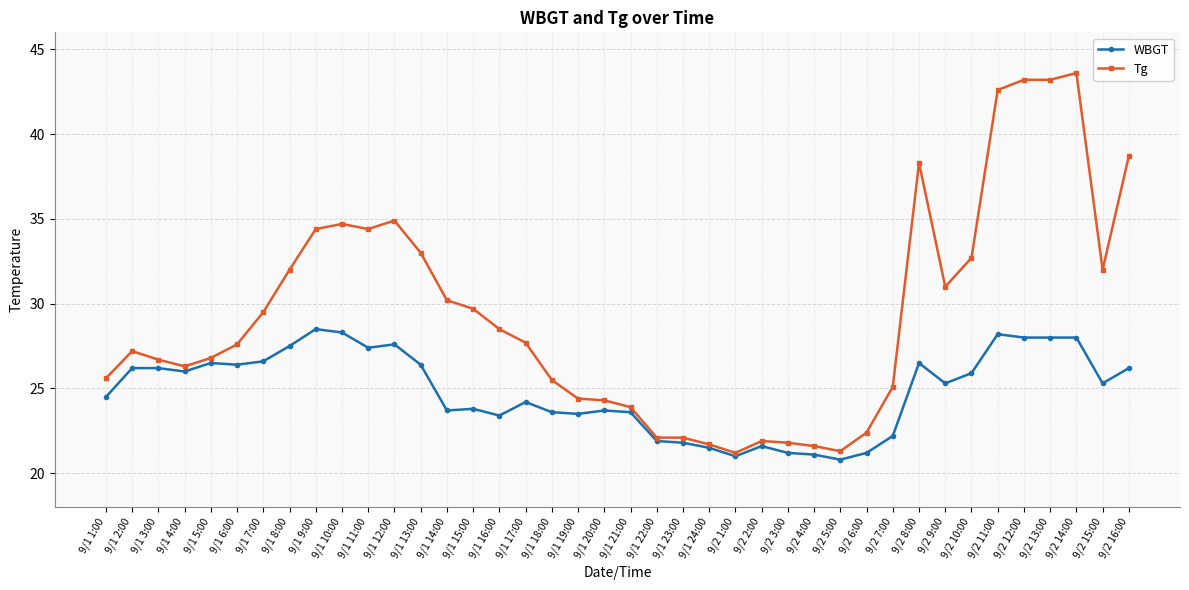

What is the sum of all WBGT values?

993.3